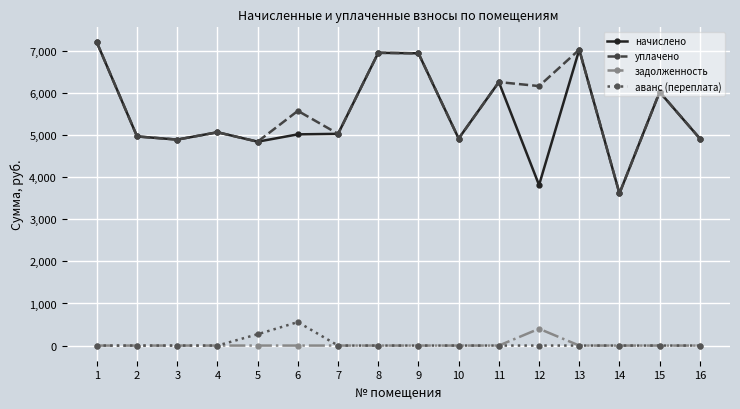

Count the number of data series in this chart.

4